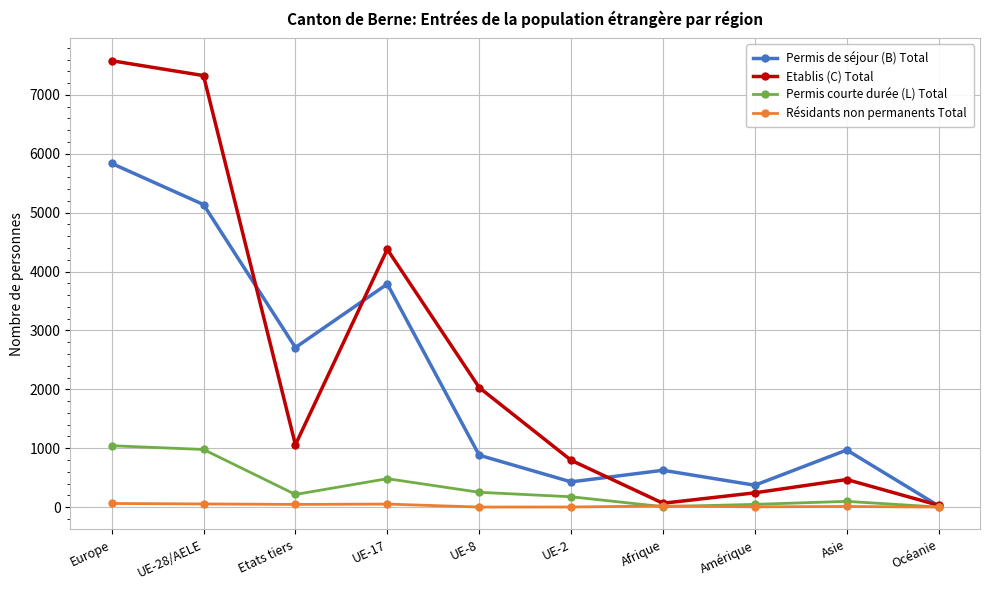

Is the value of Etablis (C) Total at UE-17 greater than the value of Permis courte durée (L) Total at Afrique?

Yes